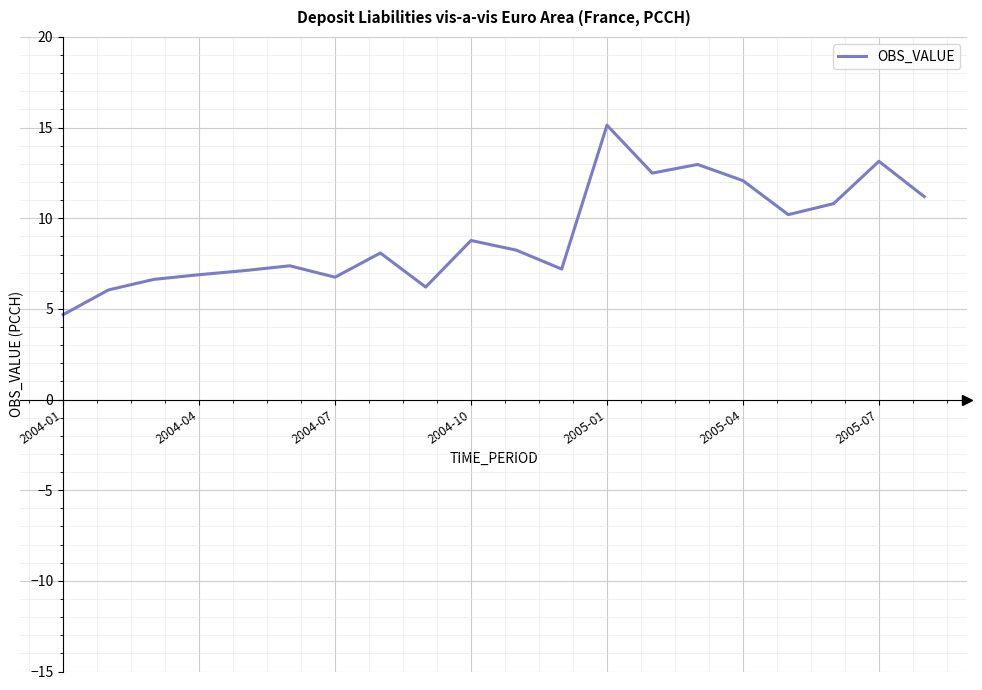

What is the smallest value displayed?

4.7